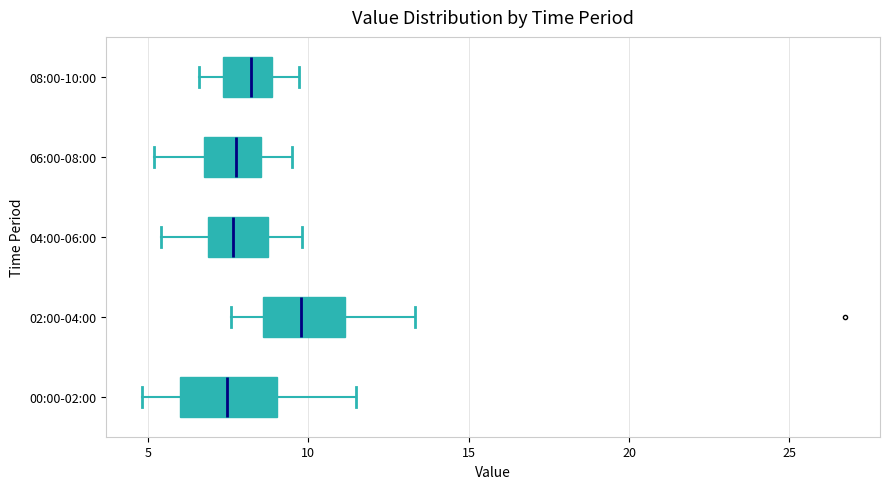

Reading bottom to top, transcribe this box plot: for each box, give where its median line is, the range the box spans, and where its two whiskers end, as read against the x-axis. The values are not printed on the chart, so give them approximately, as read against the axis.

00:00-02:00: median 7.5, box 6.0 to 9.0, whiskers 5.0 to 11.5
02:00-04:00: median 10.0, box 8.5 to 11.0, whiskers 7.5 to 13.5
04:00-06:00: median 7.5, box 7.0 to 9.0, whiskers 5.5 to 10.0
06:00-08:00: median 8.0, box 7.0 to 8.5, whiskers 5.0 to 9.5
08:00-10:00: median 8.0, box 7.5 to 9.0, whiskers 6.5 to 9.5